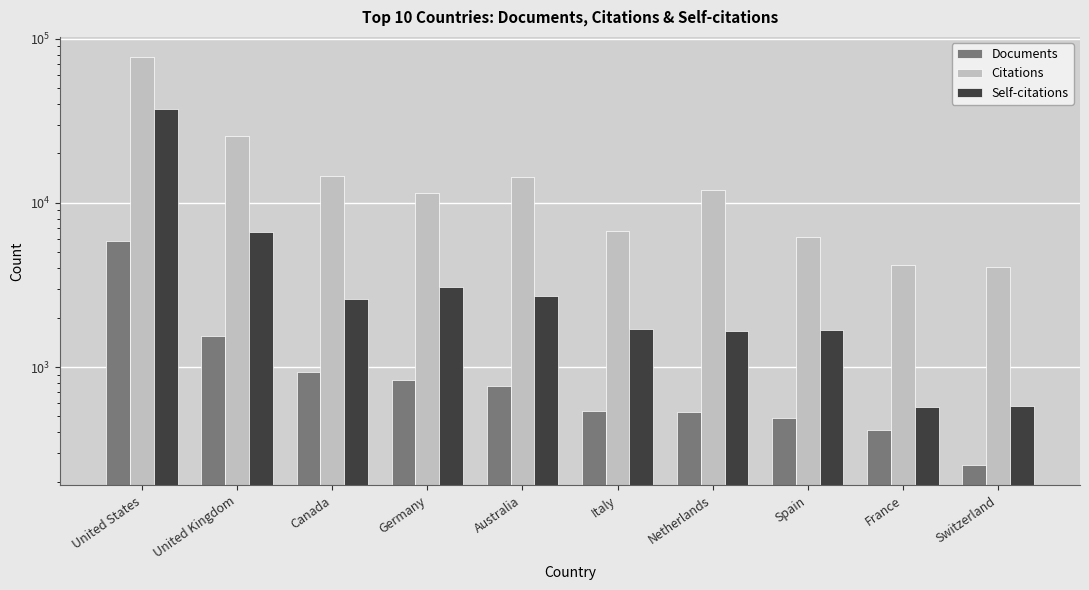

How many bars are there in each group?

3